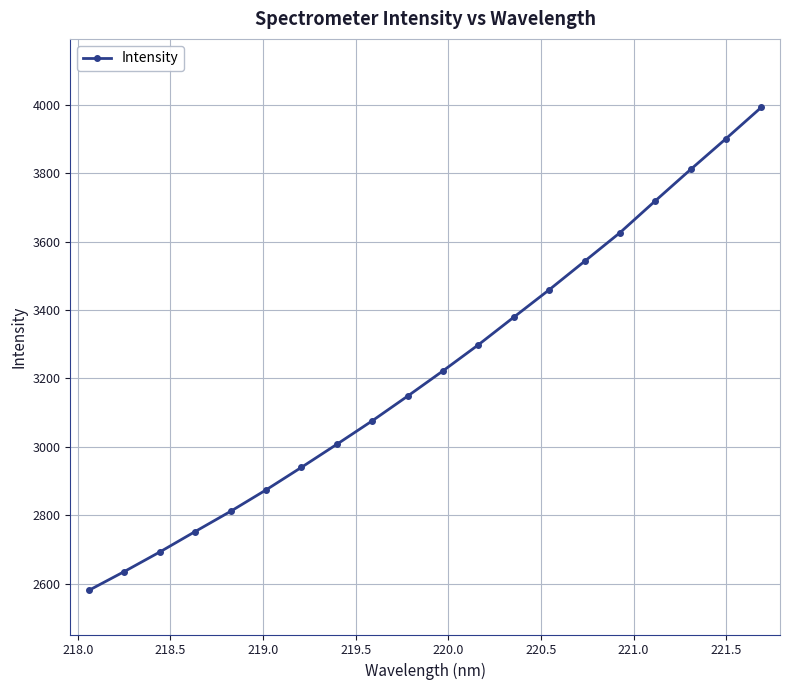

What is the sum of all values?

64469.9